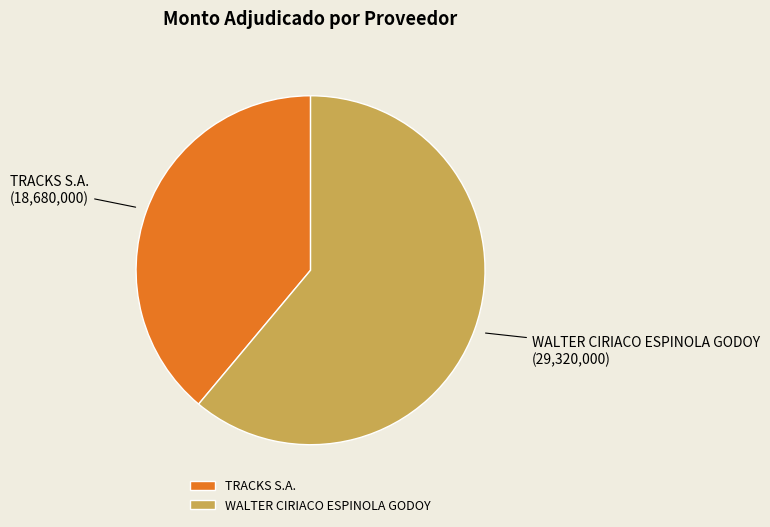

Which slice is the largest?

WALTER CIRIACO ESPINOLA GODOY